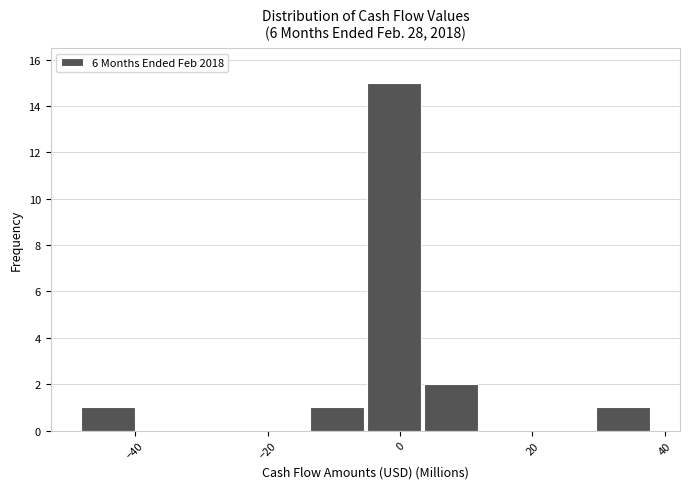

Reading left to right, list every bar in this chart as the range it spans on the x-axis followed by its height. Neither the bar edges nor the heights are printed on the chart, so give them approximately, as read against the axes.

-48 to -40: 1
-40 to -32: 0
-32 to -22: 0
-22 to -14: 0
-14 to -6: 1
-6 to 4: 15
4 to 12: 2
12 to 20: 0
20 to 30: 0
30 to 38: 1